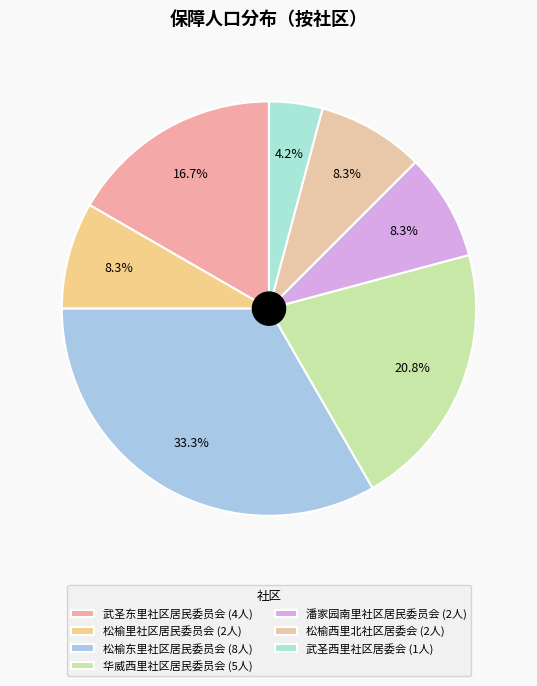

Approximately how many times larger is the value at 华威西里社区居民委员会 compared to 松榆里社区居民委员会?

2.5